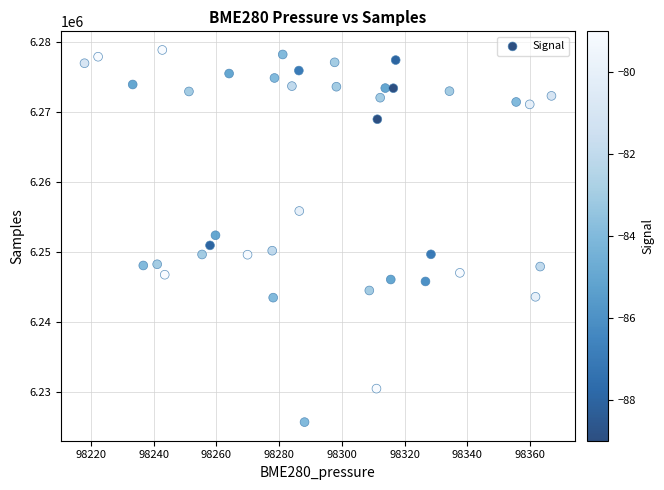

What is the range of Y values (max minus min)?

53230